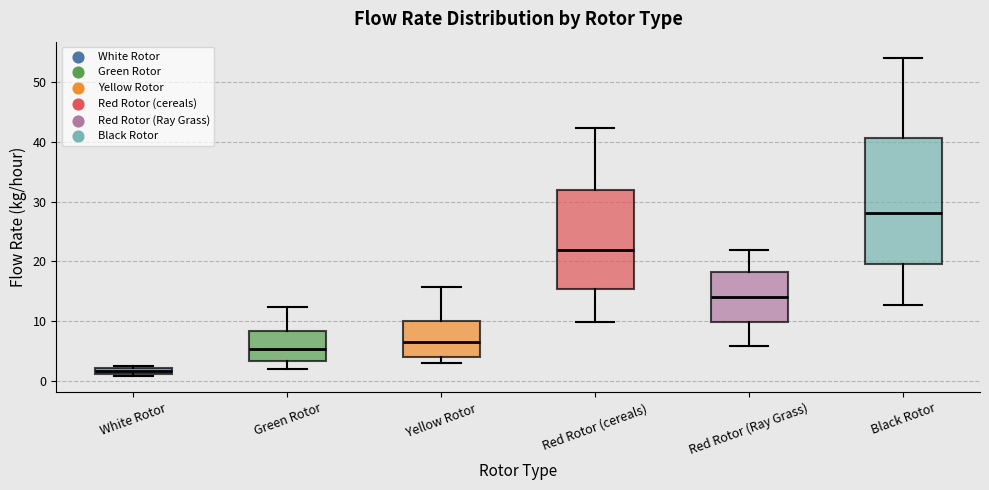

Which box is the tallest, from its lower edge to its upper edge?

Black Rotor